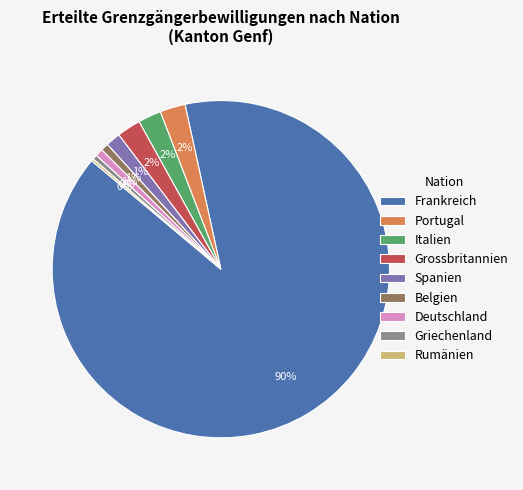

What is the majority slice?

Frankreich